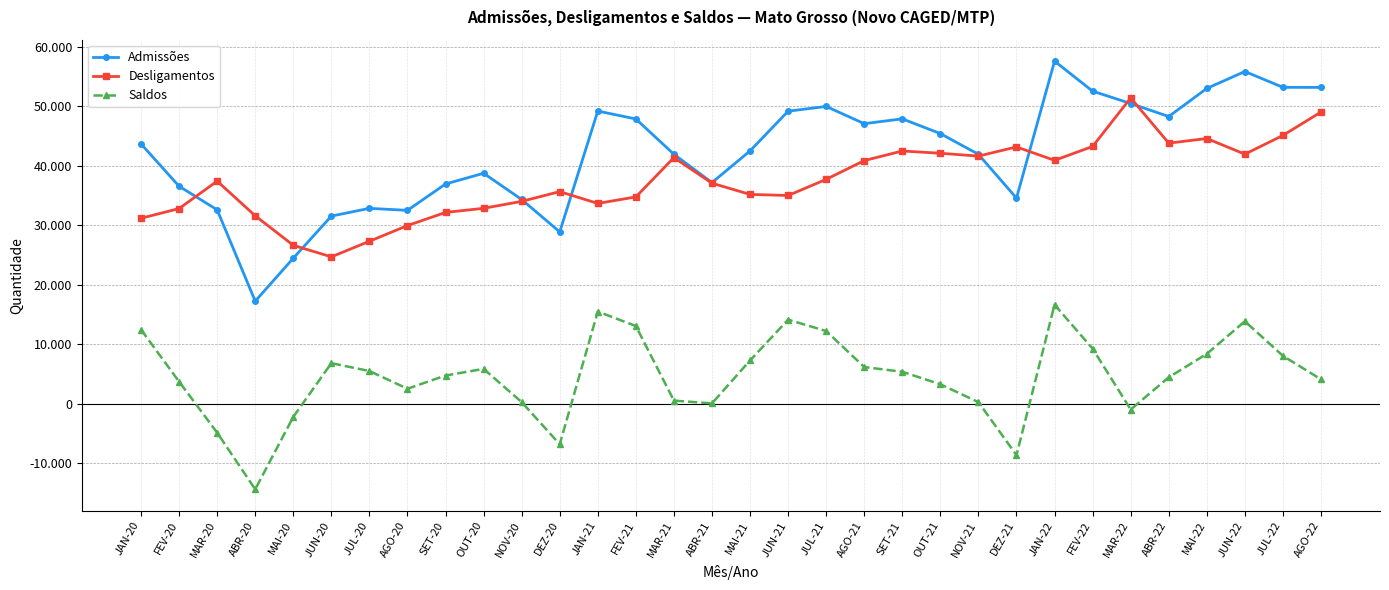

Reading right to left, what are all the values shown in this chart?

Admissões: AGO-22=53199	JUL-22=53216	JUN-22=55873	MAI-22=53033	ABR-22=48308	MAR-22=50494	FEV-22=52570	JAN-22=57616	DEZ-21=34596	NOV-21=41957	OUT-21=45440	SET-21=47919	AGO-21=47106	JUL-21=50003	JUN-21=49204	MAI-21=42531	ABR-21=37203	MAR-21=41963	FEV-21=47899	JAN-21=49225	DEZ-20=28915	NOV-20=34363	OUT-20=38772	SET-20=36969	AGO-20=32537	JUL-20=32877	JUN-20=31571	MAI-20=24494	ABR-20=17277	MAR-20=32629	FEV-20=36589	JAN-20=43705
Desligamentos: AGO-22=49062	JUL-22=45134	JUN-22=41981	MAI-22=44612	ABR-22=43834	MAR-22=51435	FEV-22=43280	JAN-22=40941	DEZ-21=43198	NOV-21=41657	OUT-21=42134	SET-21=42512	AGO-21=40902	JUL-21=37749	JUN-21=35036	MAI-21=35218	ABR-21=37106	MAR-21=41402	FEV-21=34798	JAN-21=33701	DEZ-20=35688	NOV-20=34049	OUT-20=32881	SET-20=32191	AGO-20=29981	JUL-20=27343	JUN-20=24720	MAI-20=26667	ABR-20=31624	MAR-20=37454	FEV-20=32840	JAN-20=31208
Saldos: AGO-22=4137	JUL-22=8082	JUN-22=13892	MAI-22=8421	ABR-22=4474	MAR-22=-941	FEV-22=9290	JAN-22=16675	DEZ-21=-8602	NOV-21=300	OUT-21=3306	SET-21=5407	AGO-21=6204	JUL-21=12254	JUN-21=14168	MAI-21=7313	ABR-21=97	MAR-21=561	FEV-21=13101	JAN-21=15524	DEZ-20=-6773	NOV-20=314	OUT-20=5891	SET-20=4778	AGO-20=2556	JUL-20=5534	JUN-20=6851	MAI-20=-2173	ABR-20=-14347	MAR-20=-4825	FEV-20=3749	JAN-20=12497